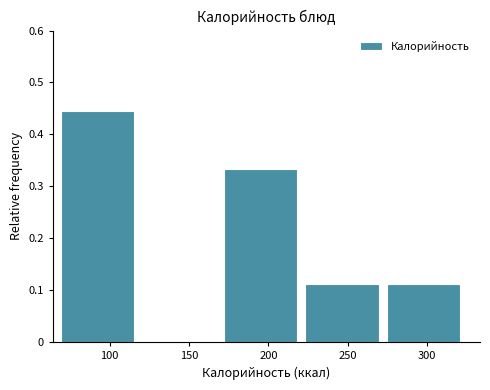

Reading left to right, transcribe this chart: for each bar, give the range it covers on the x-axis and its height. Neither the bar edges nor the heights are printed on the chart, so give them approximately, as read against the axes.

70 to 120: 0.44
120 to 170: 0
170 to 225: 0.33
225 to 275: 0.11
275 to 325: 0.11